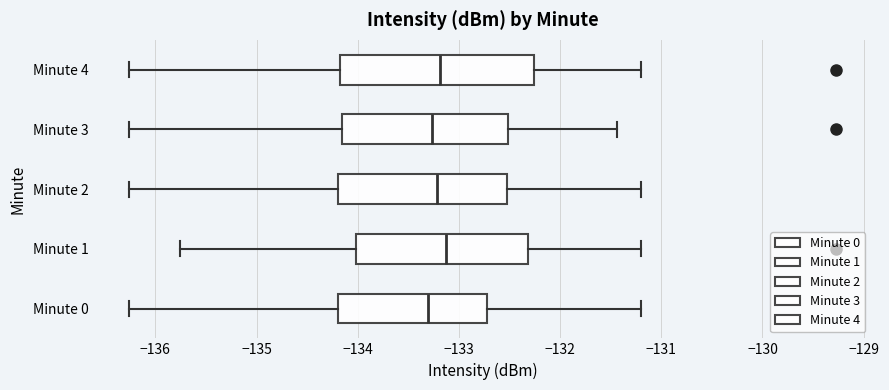

Which box is the widest, from its left edge to its right edge?

Minute 4